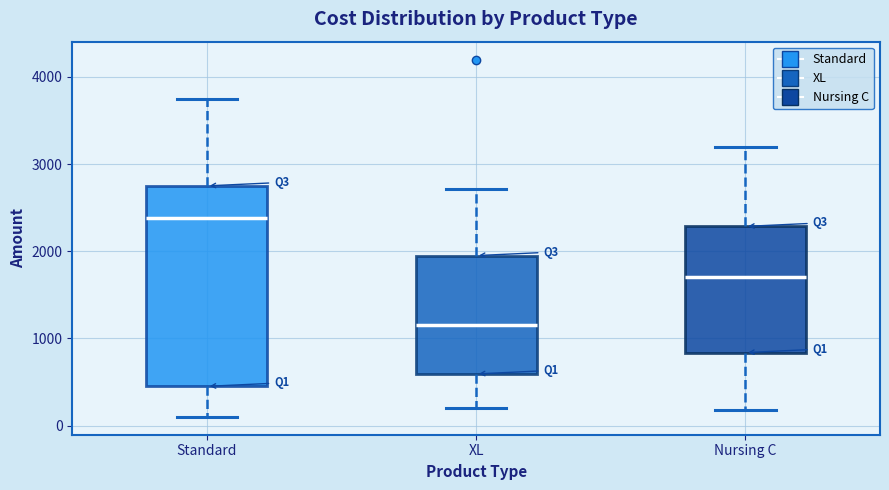

Where is the upper edge of the box for Nursing C on the y-axis? The values are not printed on the chart, so give them approximately, as read against the axis.

2300